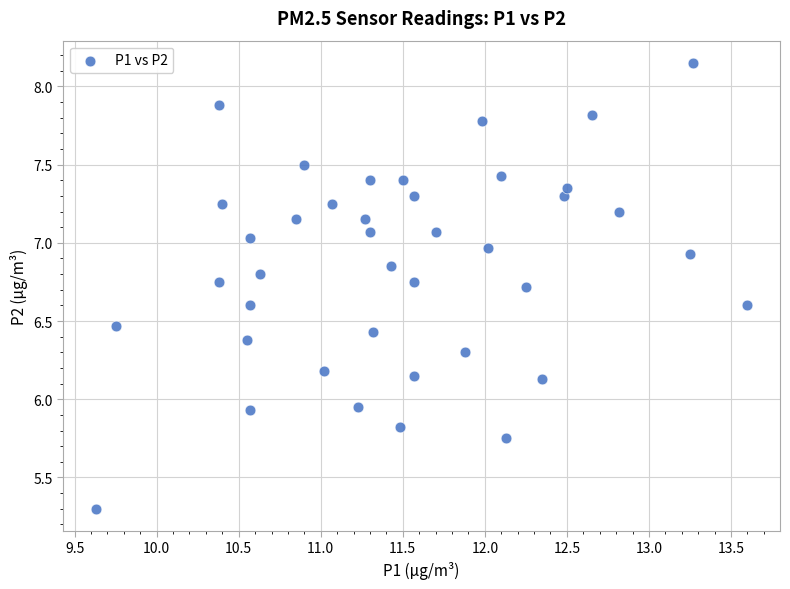

What is the range of X values (max minus min)?

4.0